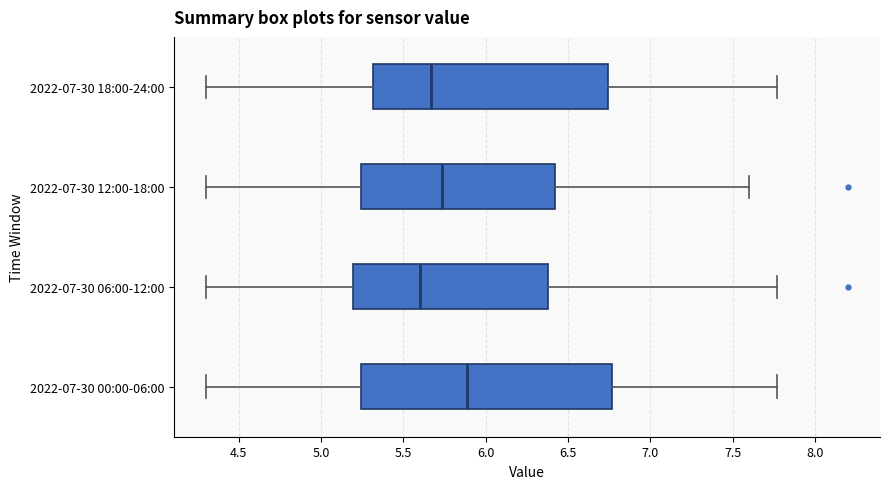

Where does the median line of the box for 2022-07-30 12:00-18:00 sit on the x-axis? The values are not printed on the chart, so give them approximately, as read against the axis.

5.75